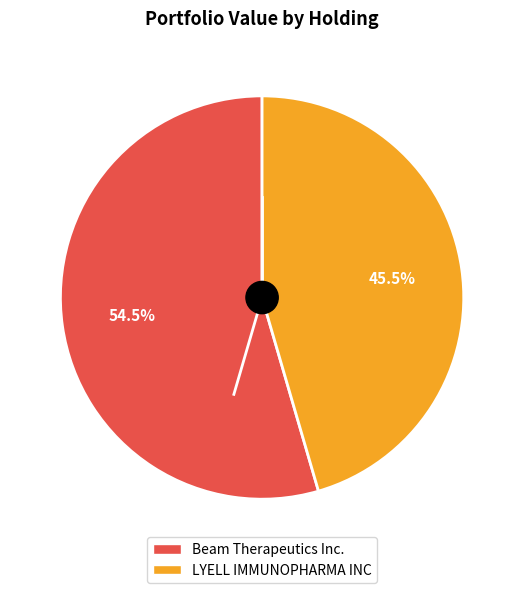

Do Beam Therapeutics Inc. and LYELL IMMUNOPHARMA INC together represent more than half of the pie?

Yes